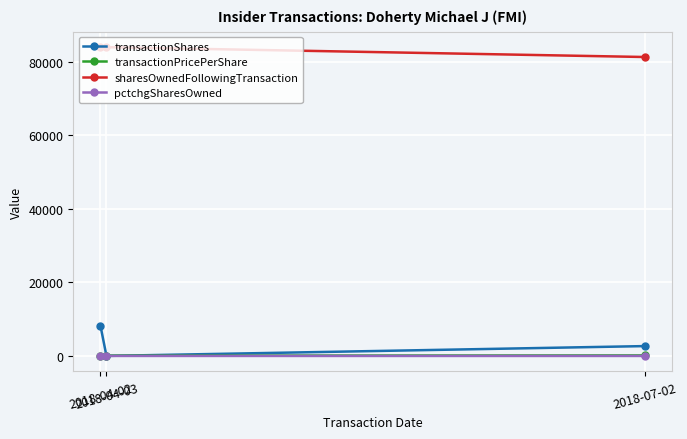

What is the greatest value displayed?

83964.0